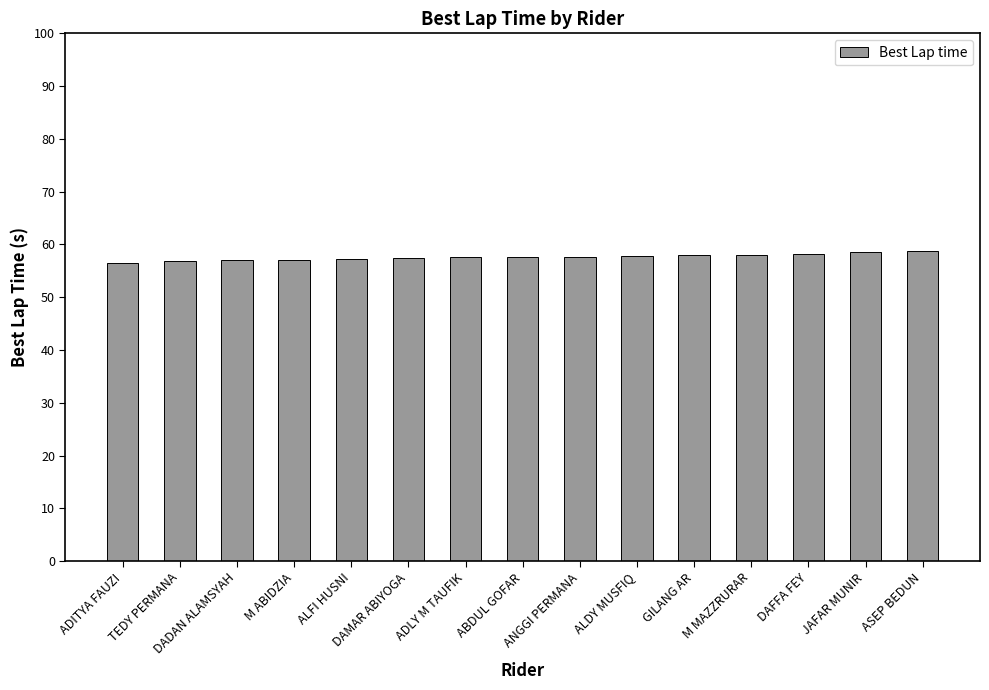

What is the value of the 12th bar from the left?

58.1